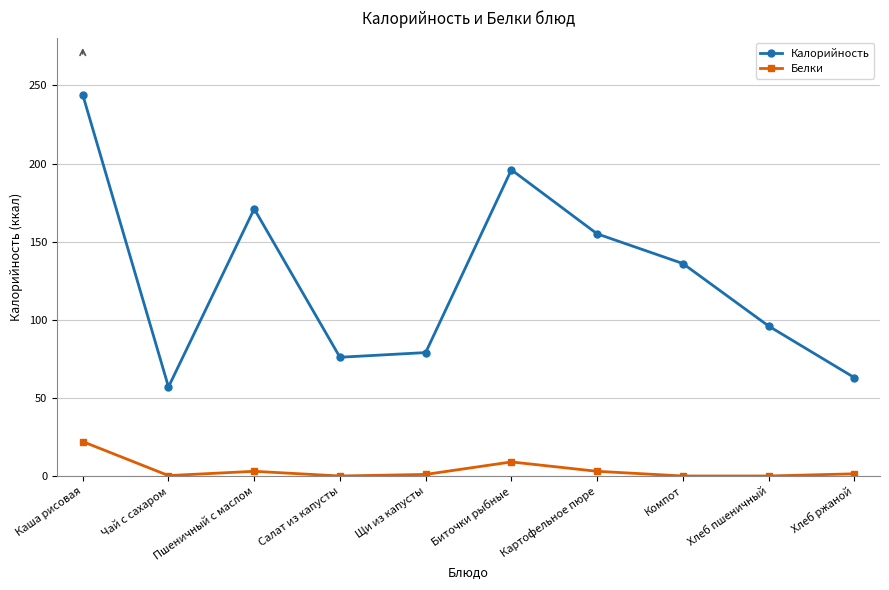

What is the value of the Калорийность point at the 2nd from the left?

57.0